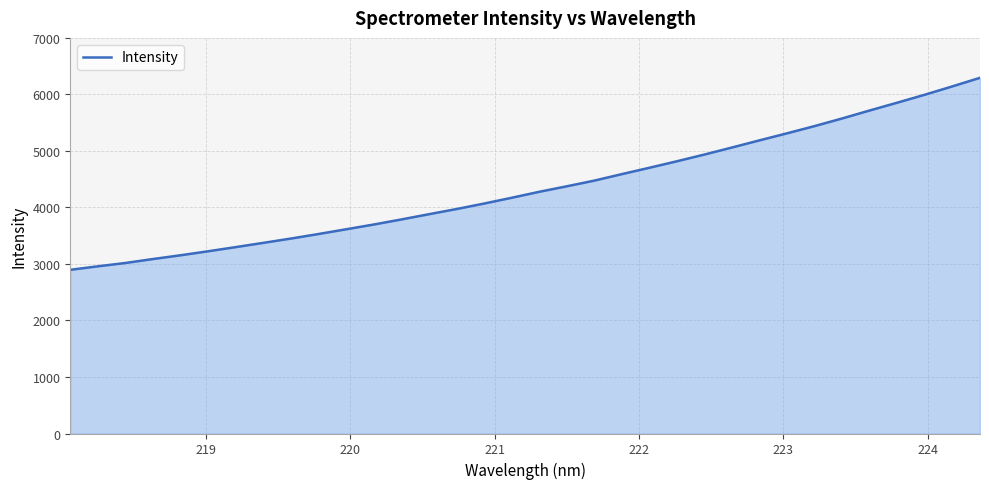

What is the greatest value displayed?

6293.7